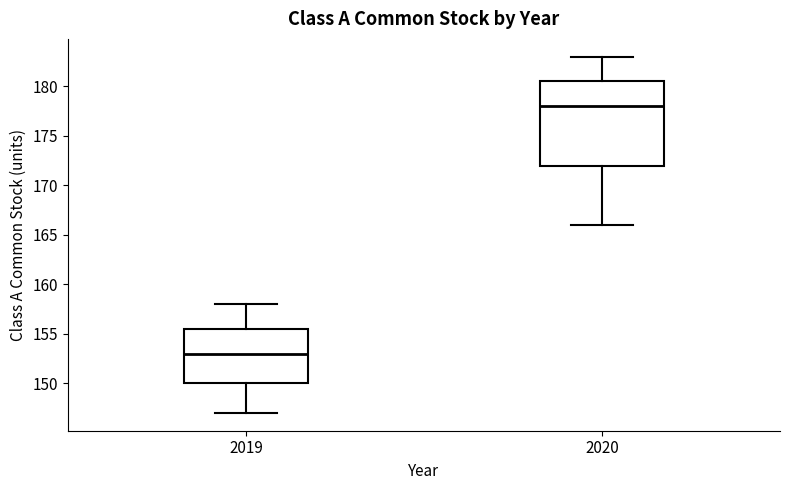

Comparing the boxes themselves (not the whiskers), which one is the tallest?

2020